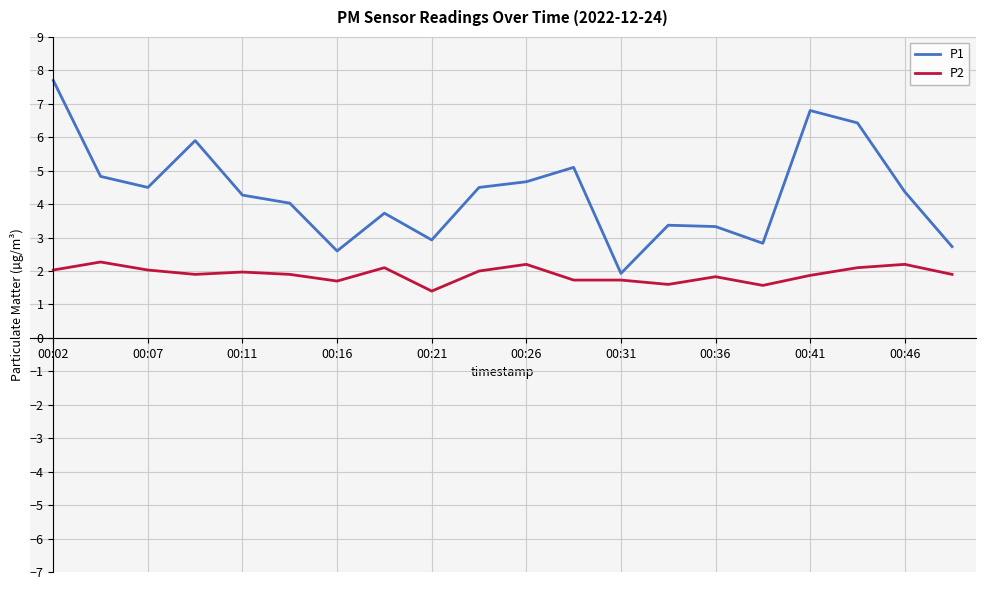

Which series has the largest total across all categories?

P1